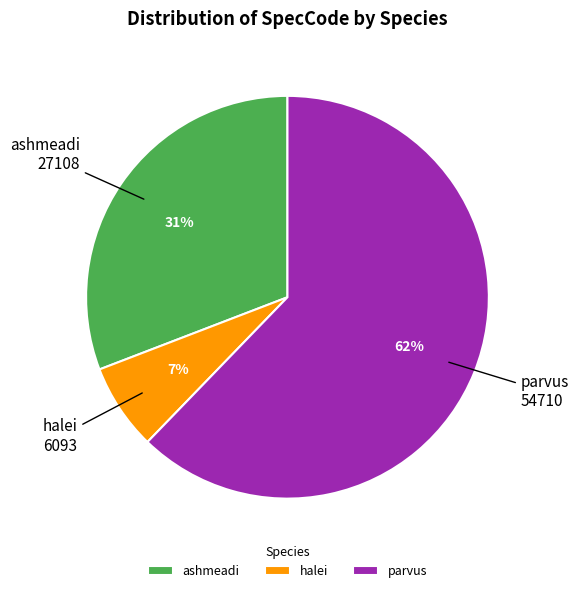

How many segments does this pie chart have?

3